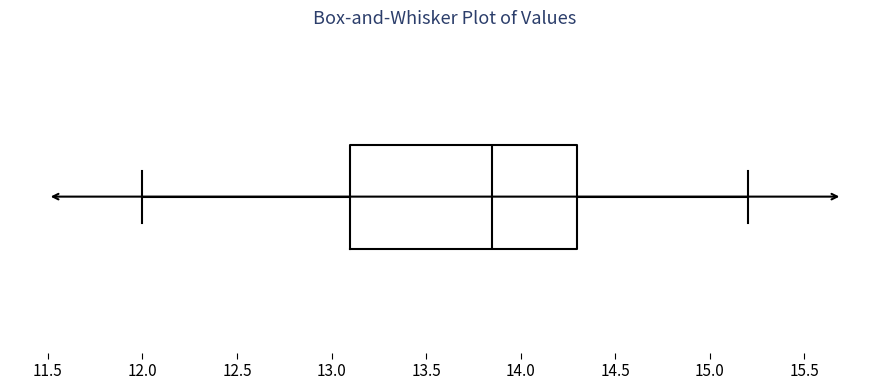

Read this box plot against the x-axis: the position of the median line, the range covered by the box, and the ends of both whiskers. The values are not printed on the chart, so give them approximately, as read against the axis.

median 13.85, box 13.10 to 14.30, whiskers 12.00 to 15.20